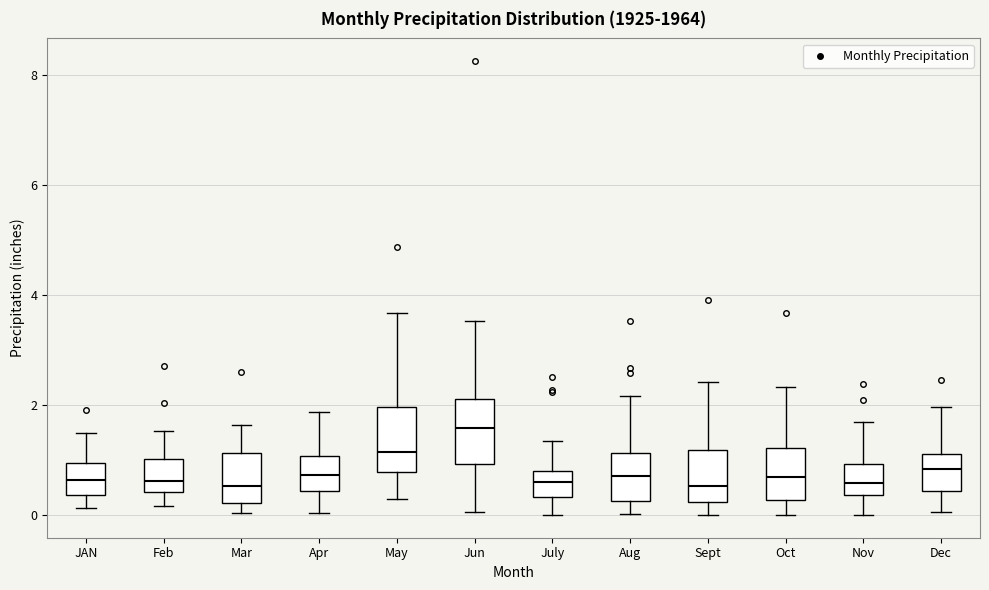

Reading left to right, read every box against the y-axis: the position of its median line, the range the box covers, and the ends of its whiskers. The values are not printed on the chart, so give them approximately, as read against the axis.

JAN: median 0.6, box 0.4 to 1.0, whiskers 0.2 to 1.6
Feb: median 0.6, box 0.4 to 1.0, whiskers 0.2 to 1.6
Mar: median 0.6, box 0.2 to 1.2, whiskers 0.0 to 1.6
Apr: median 0.8, box 0.4 to 1.0, whiskers 0.0 to 1.8
May: median 1.2, box 0.8 to 2.0, whiskers 0.4 to 3.6
Jun: median 1.6, box 1.0 to 2.2, whiskers 0.0 to 3.6
July: median 0.6, box 0.4 to 0.8, whiskers 0.0 to 1.4
Aug: median 0.8, box 0.2 to 1.2, whiskers 0.0 to 2.2
Sept: median 0.6, box 0.2 to 1.2, whiskers 0.0 to 2.4
Oct: median 0.8, box 0.2 to 1.2, whiskers 0.0 to 2.4
Nov: median 0.6, box 0.4 to 1.0, whiskers 0.0 to 1.6
Dec: median 0.8, box 0.4 to 1.2, whiskers 0.0 to 2.0